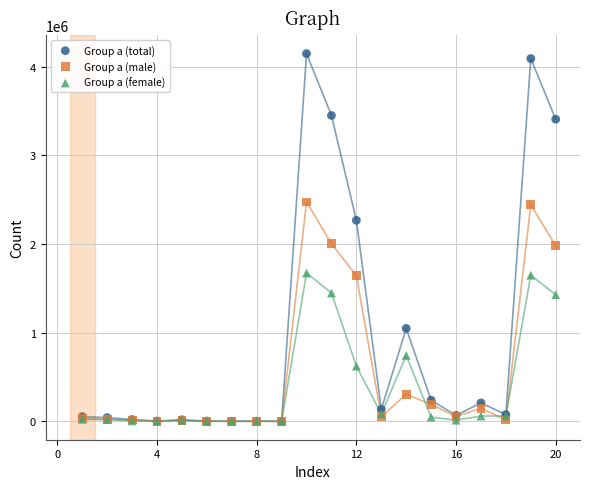

Which series has the widest spread of Y values?

Group a (total)